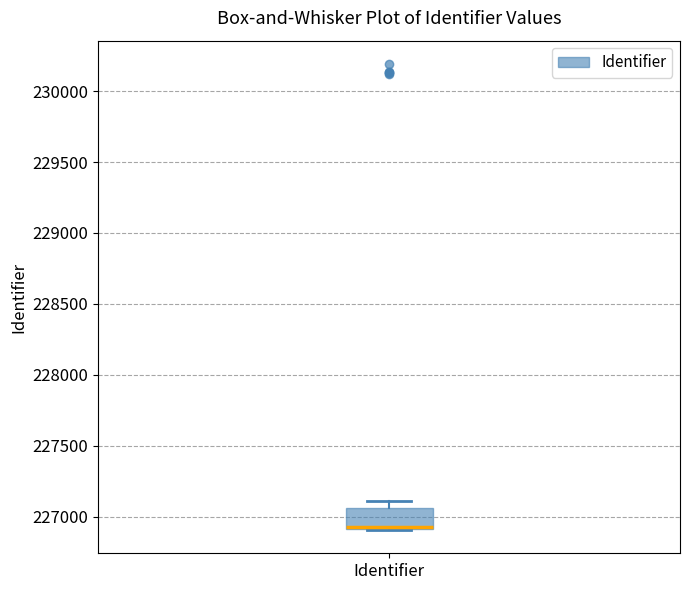

Where is the upper edge of the box for Identifier on the y-axis? The values are not printed on the chart, so give them approximately, as read against the axis.

227050